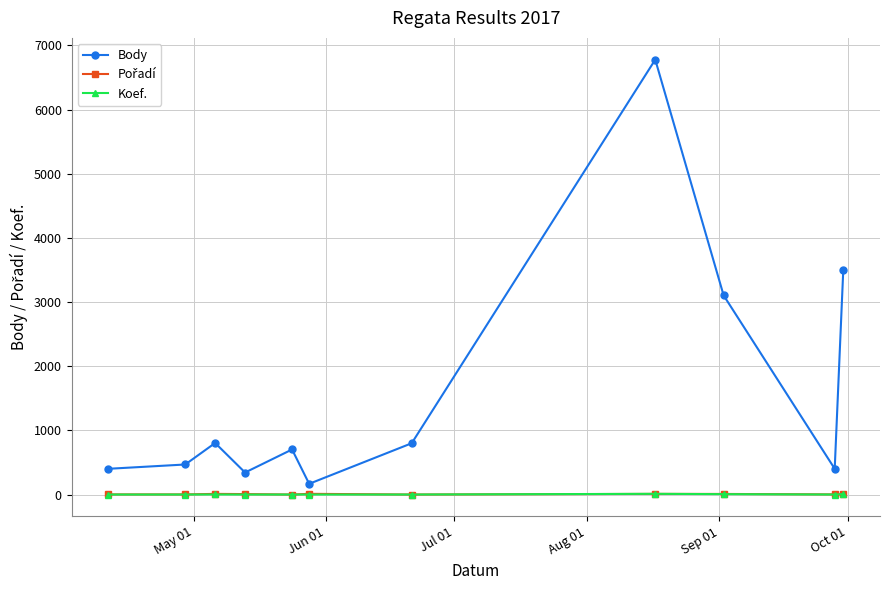

True or false: Koef. and Body cross at least once.

False